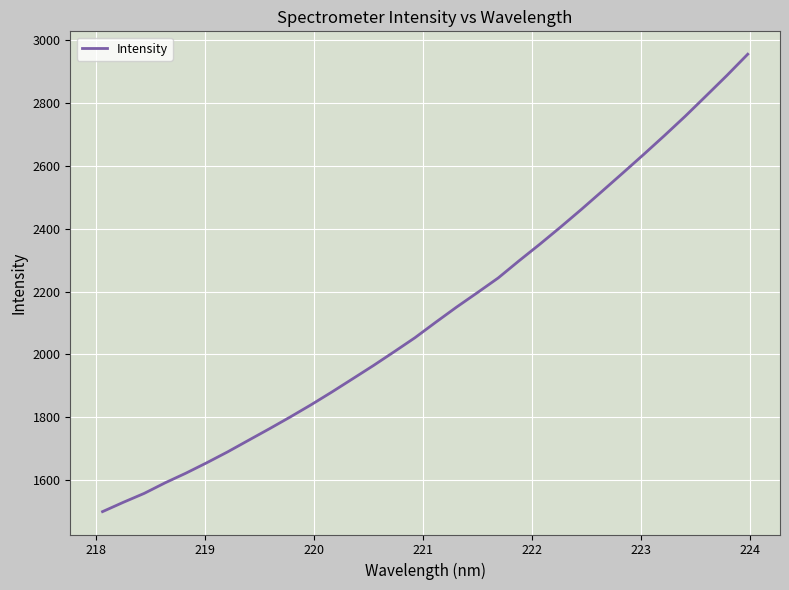

What is the greatest value displayed?

2956.1